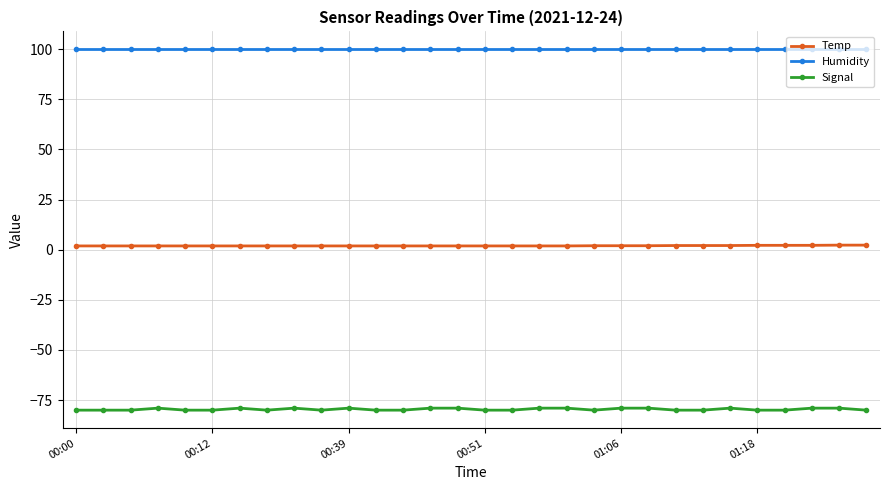

True or false: Temp and Humidity intersect in this chart.

False